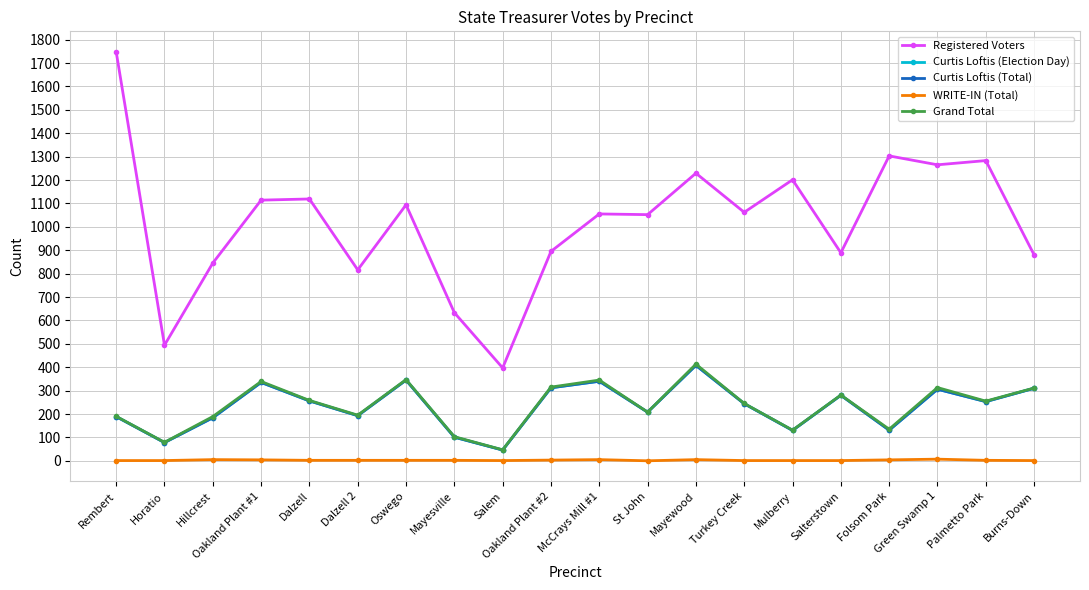

Does the chart have visible grid lines?

Yes